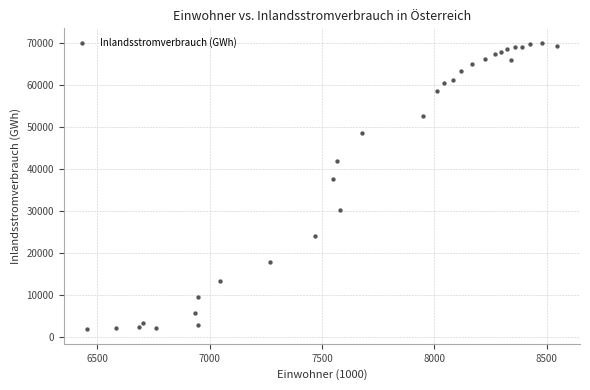

What is the range of Y values (max minus min)?

68239.4